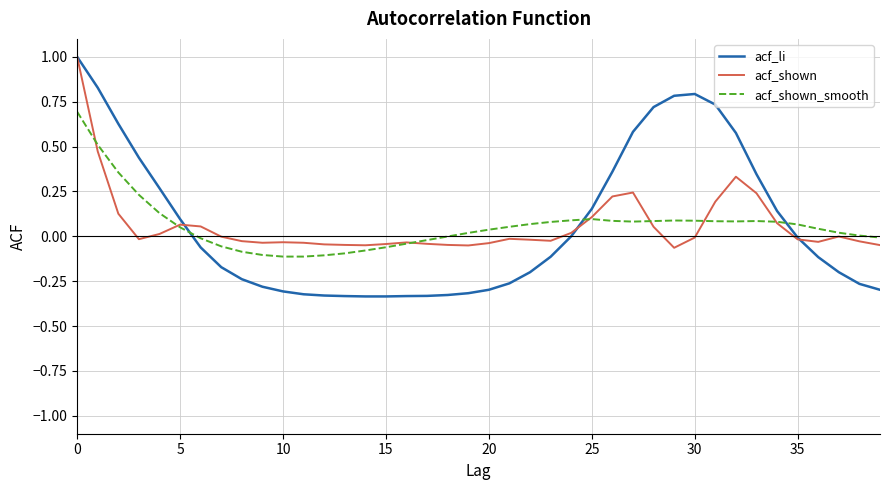

Does the chart display data point markers on the line(s)?

No